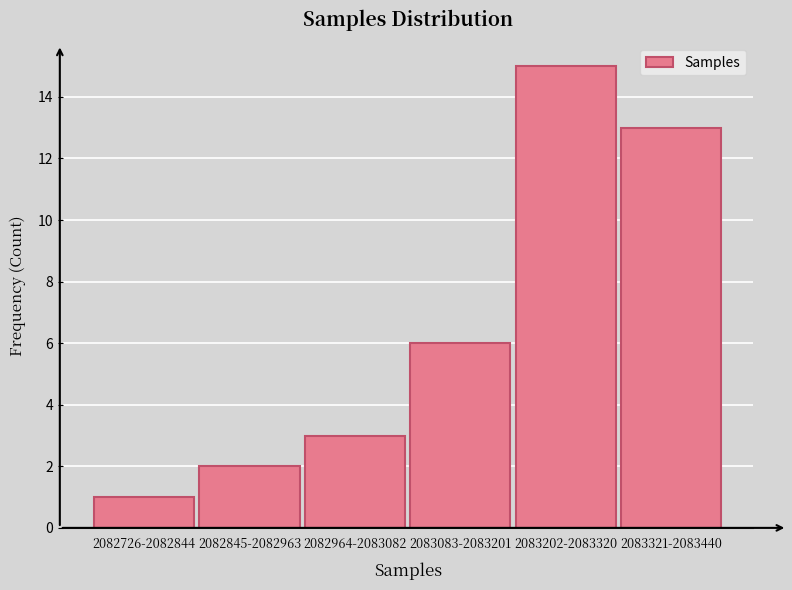

Reading left to right, what are all the values shown in this chart?

1	2	3	6	15	13